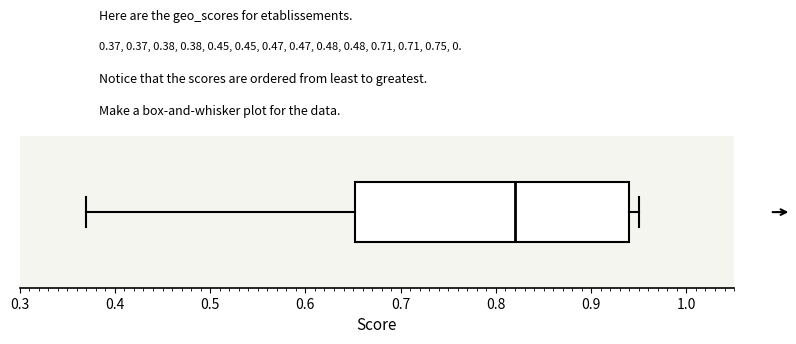

Where is the left edge of the box on the x-axis? The values are not printed on the chart, so give them approximately, as read against the axis.

0.65